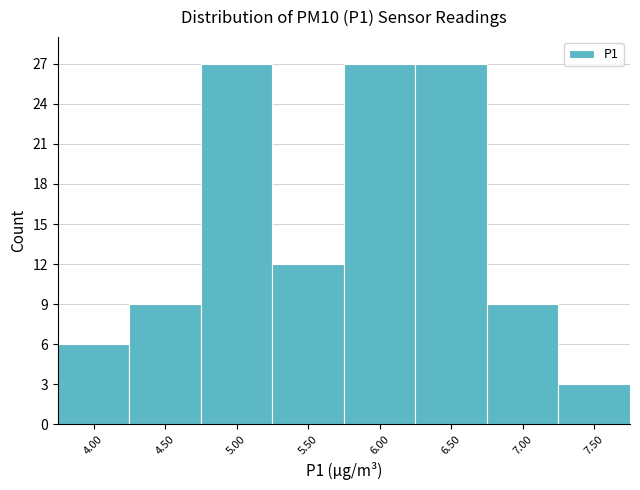

Reading left to right, transcribe this chart: for each bar, give the range it covers on the x-axis and its height. The values are not printed on the chart, so give them approximately, as read against the axis.

3.75 to 4.25: 6
4.25 to 4.75: 9
4.75 to 5.25: 27
5.25 to 5.75: 12
5.75 to 6.25: 27
6.25 to 6.75: 27
6.75 to 7.25: 9
7.25 to 7.75: 3